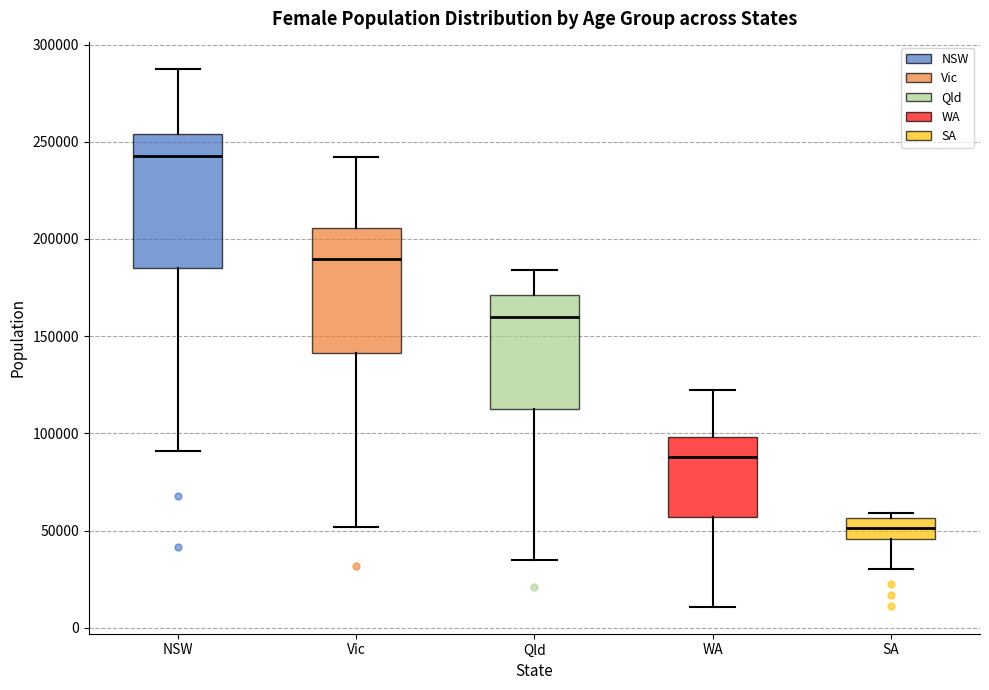

Which box has the lowest median line?

SA